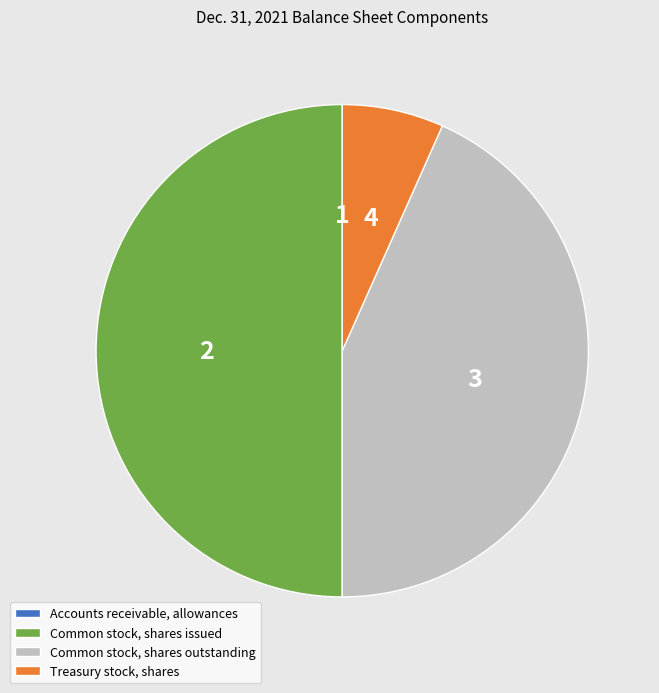

The Common stock, shares outstanding slice represents 43% of the pie. True or false?

True